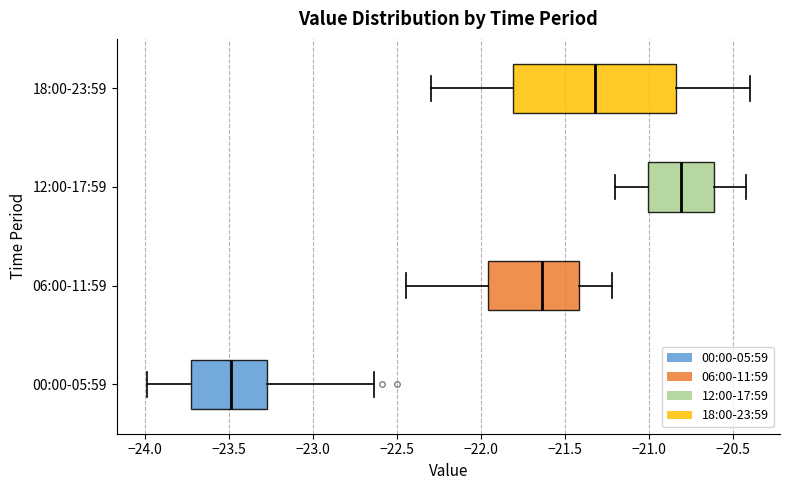

Reading bottom to top, read every box against the x-axis: the position of its median line, the range the box covers, and the ends of its whiskers. The values are not printed on the chart, so give them approximately, as read against the axis.

00:00-05:59: median -23.50, box -23.75 to -23.30, whiskers -24.00 to -22.65
06:00-11:59: median -21.65, box -21.95 to -21.40, whiskers -22.45 to -21.20
12:00-17:59: median -20.80, box -21.00 to -20.60, whiskers -21.20 to -20.40
18:00-23:59: median -21.30, box -21.80 to -20.85, whiskers -22.30 to -20.40